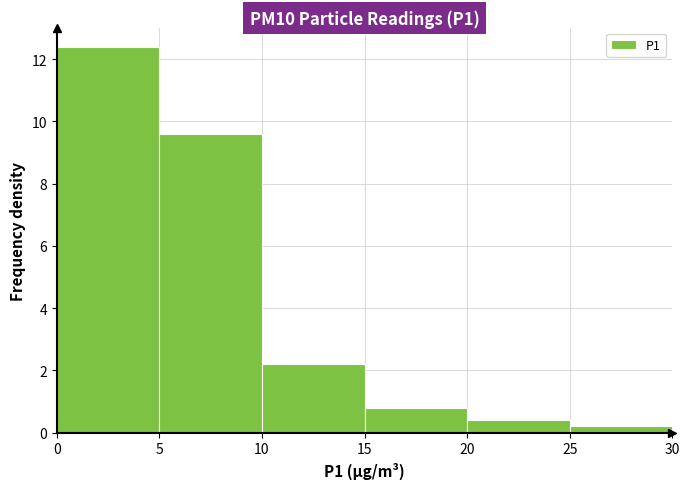

Reading left to right, transcribe this chart: for each bar, give the range it covers on the x-axis and its height. The values are not printed on the chart, so give them approximately, as read against the axis.

0 to 5: 12.4
5 to 10: 9.6
10 to 15: 2.2
15 to 20: 0.8
20 to 25: 0.4
25 to 30: 0.2